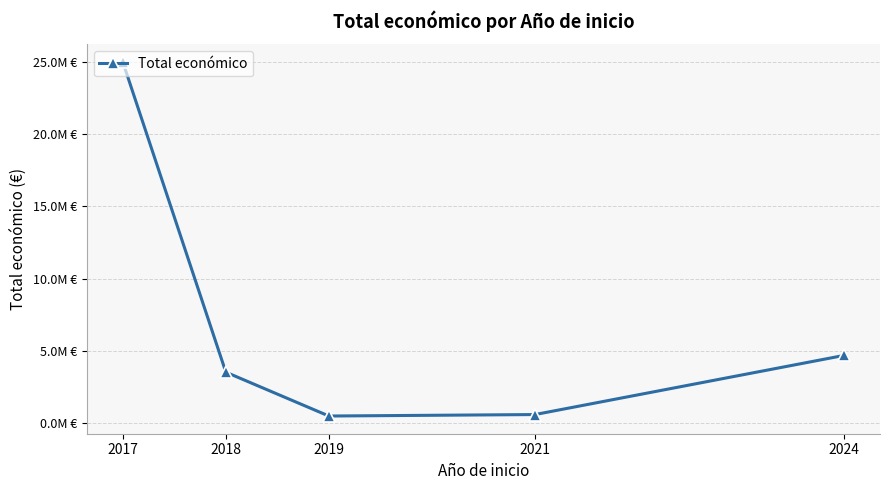

Is this an area chart (filled region under the line)?

No